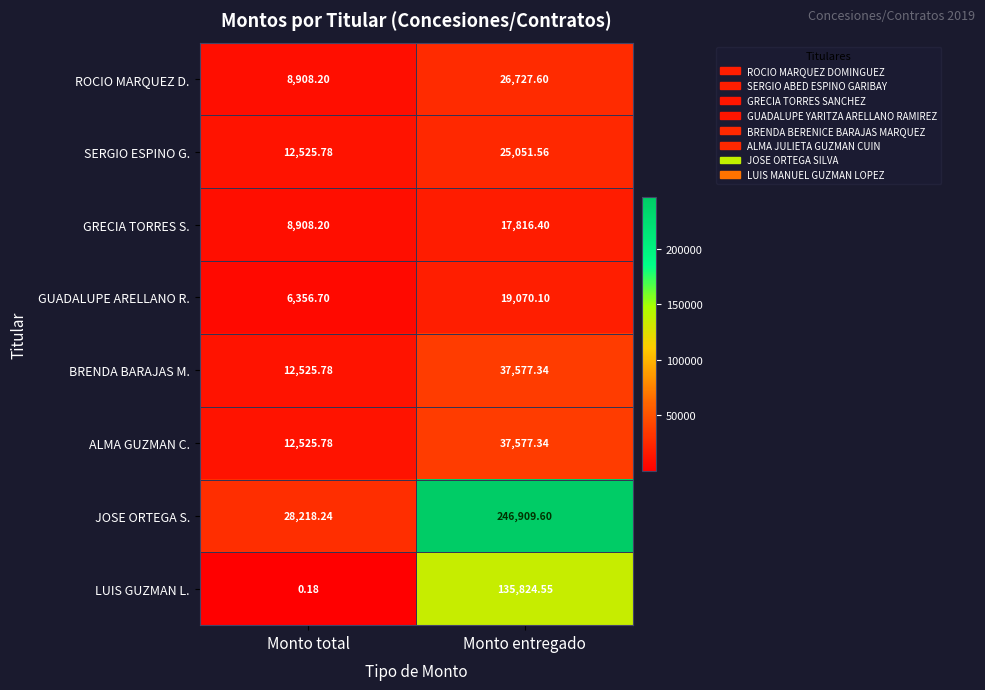

Rank the categories by JOSE ORTEGA S. value from lowest to highest.

Monto total, Monto entregado